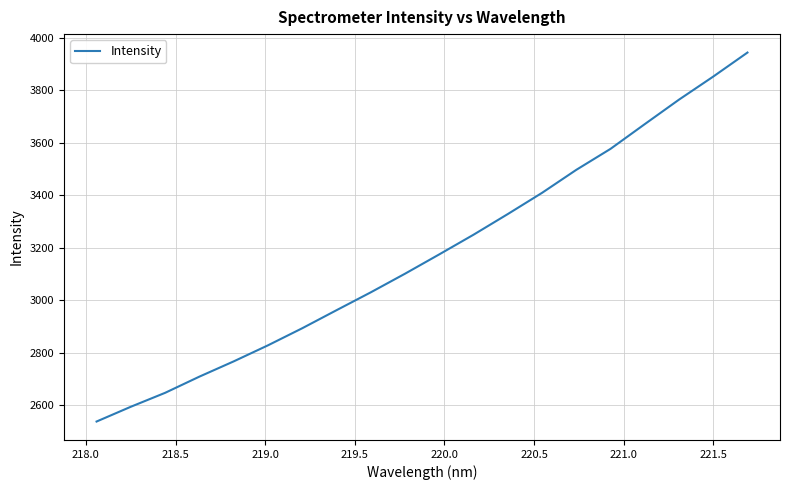

What is the maximum value shown in the chart?

3943.7